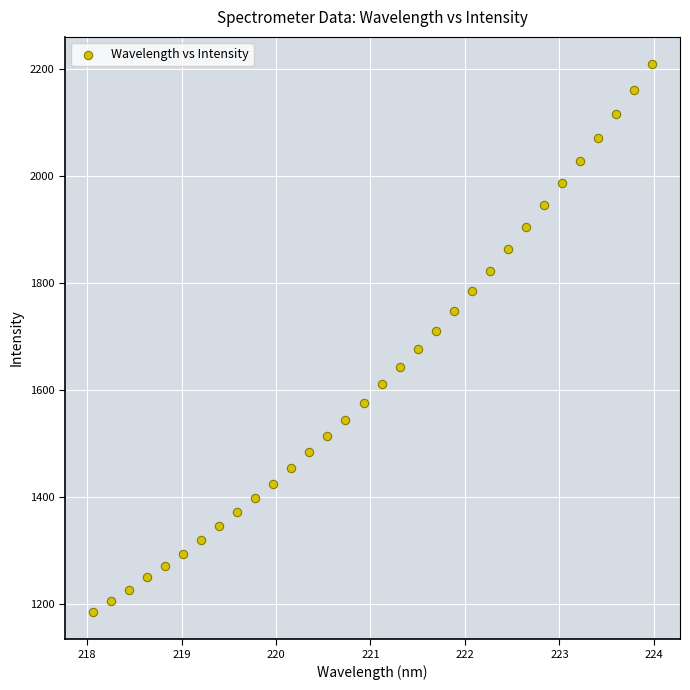

What is the range of X values (max minus min)?

5.9